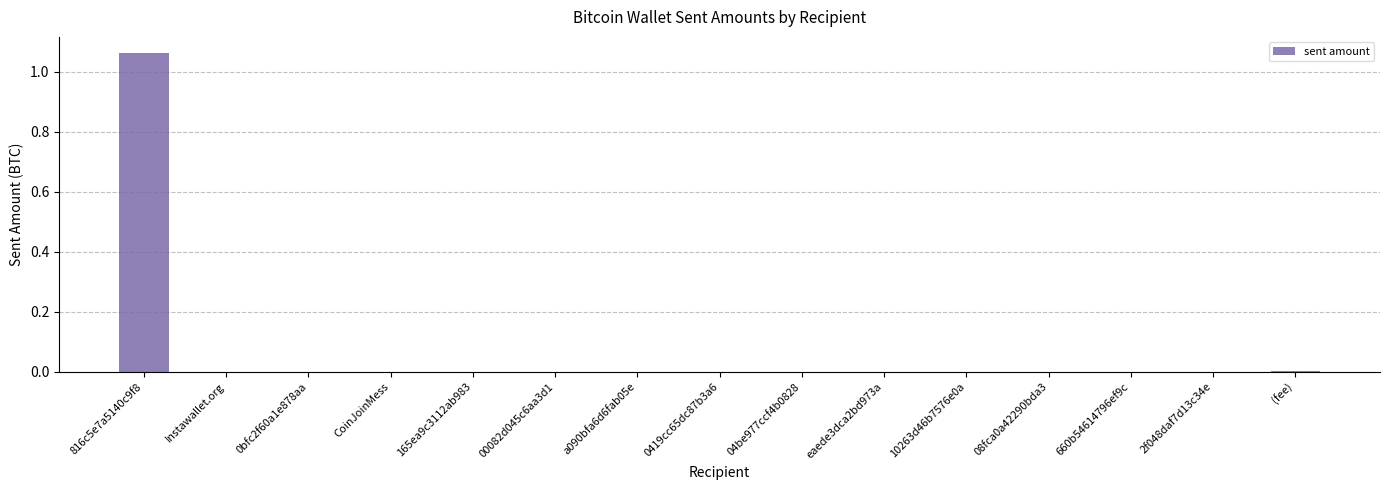

The chart shows a value of 0.0 at Instawallet.org. True or false?

True